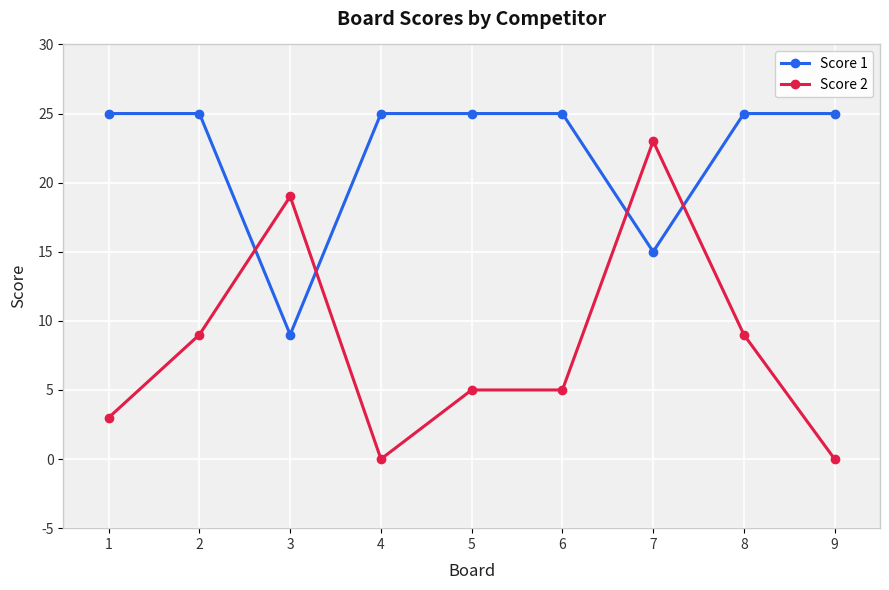

What is the difference between the maximum and minimum values in the Score 1 series?

16